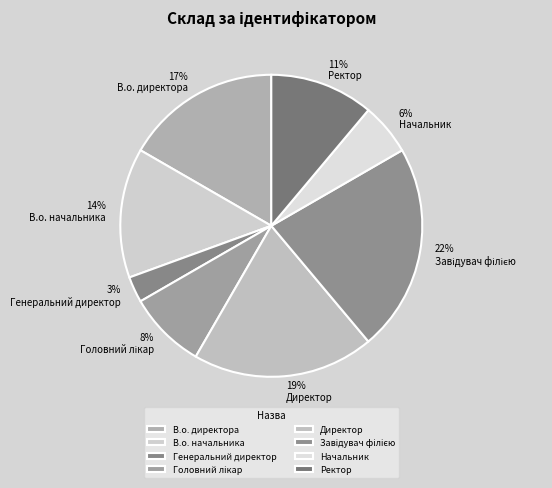

What is the total percentage of В.о. директора and Генеральний директор?

19.4%